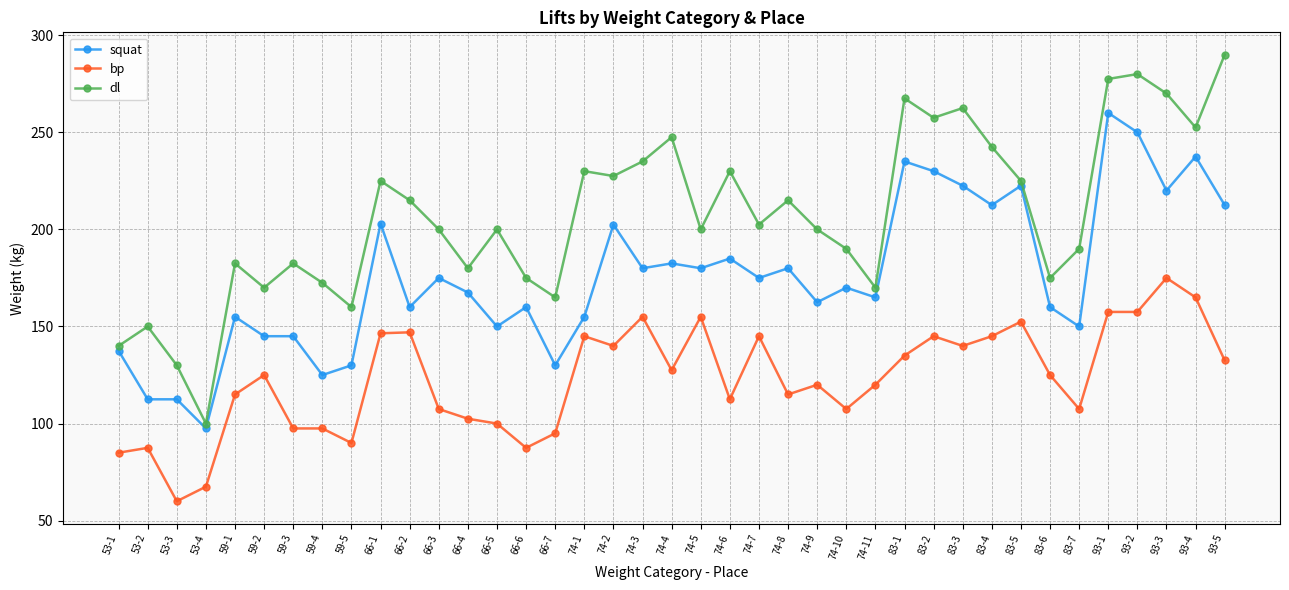

Rank the series by their maximum value, from highest to lowest.

dl, squat, bp